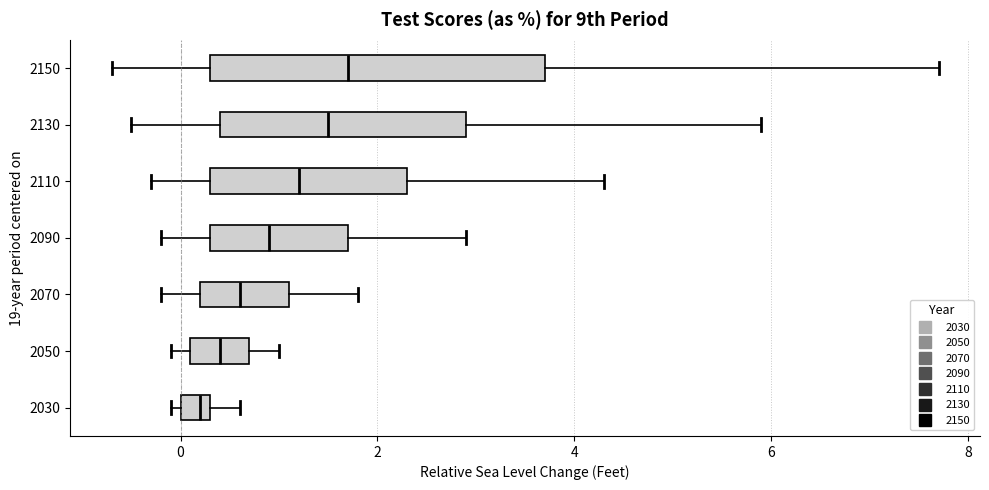

Which box is the widest, from its left edge to its right edge?

2150